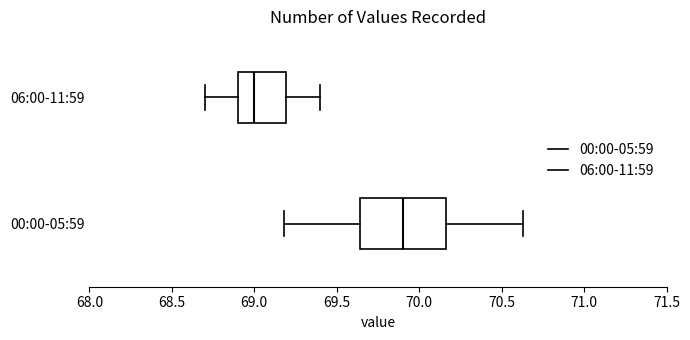

Reading bottom to top, read every box against the x-axis: the position of its median line, the range the box covers, and the ends of its whiskers. The values are not printed on the chart, so give them approximately, as read against the axis.

00:00-05:59: median 69.90, box 69.65 to 70.15, whiskers 69.20 to 70.65
06:00-11:59: median 69.00, box 68.90 to 69.20, whiskers 68.70 to 69.40